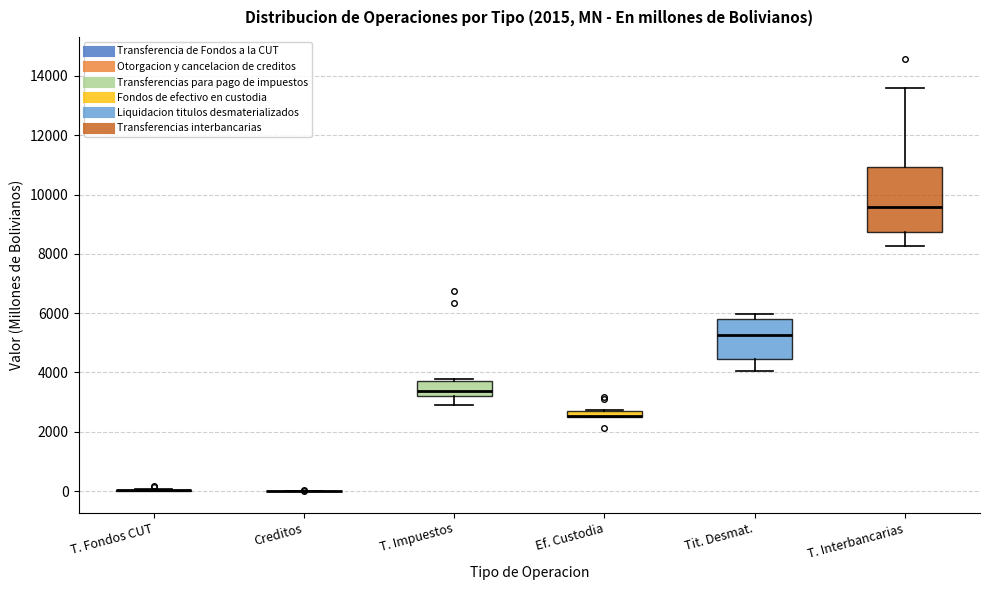

Comparing the boxes themselves (not the whiskers), which one is the tallest?

T. Interbancarias